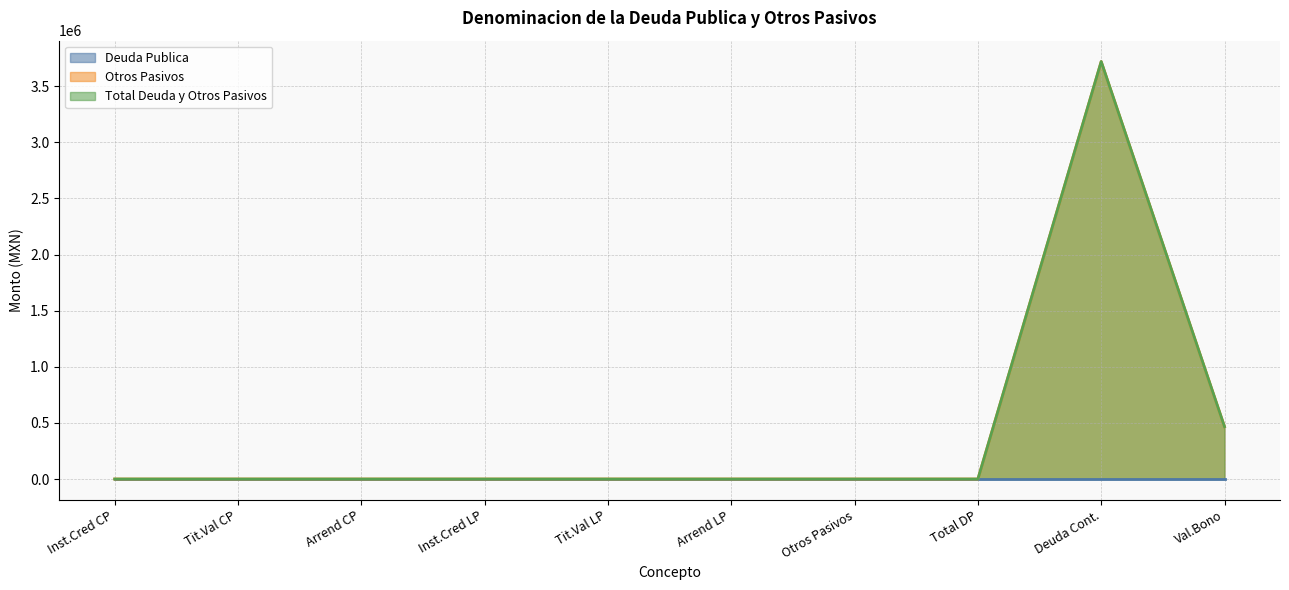

Does the chart have visible grid lines?

Yes